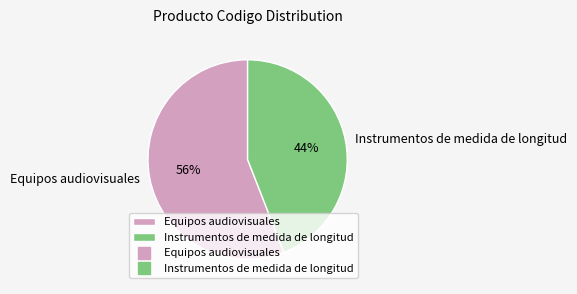

Between Instrumentos de medida de longitud and Equipos audiovisuales, which is larger?

Equipos audiovisuales